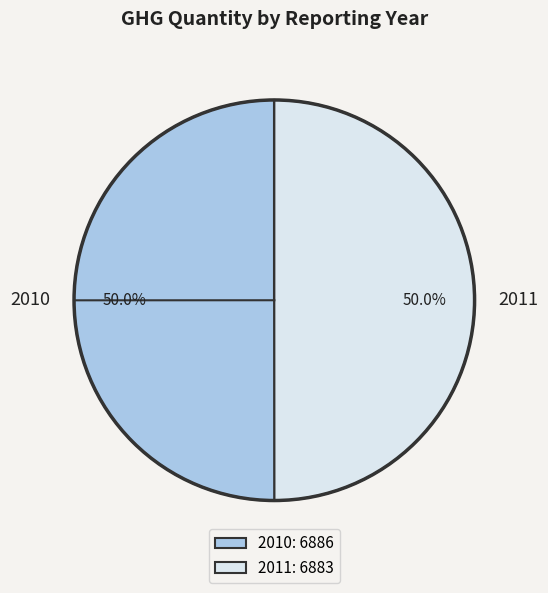

How many segments does this pie chart have?

2